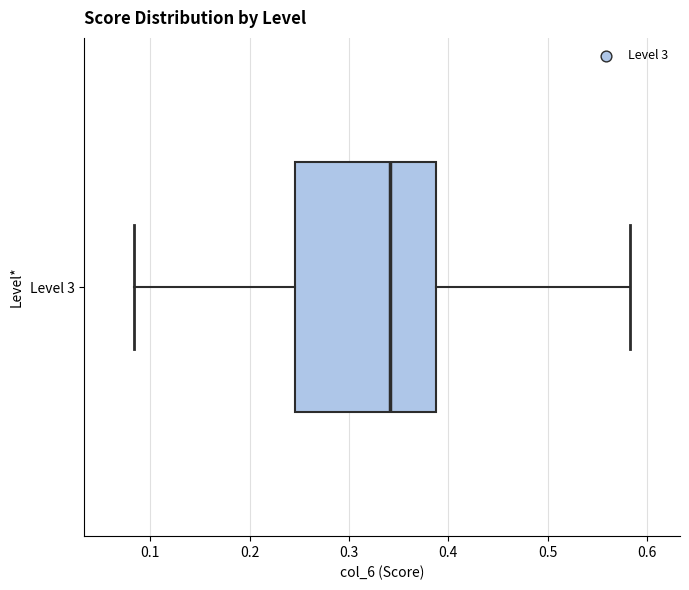

Read this box plot against the x-axis: the position of the median line, the range covered by the box, and the ends of both whiskers. The values are not printed on the chart, so give them approximately, as read against the axis.

median 0.34, box 0.25 to 0.39, whiskers 0.08 to 0.58